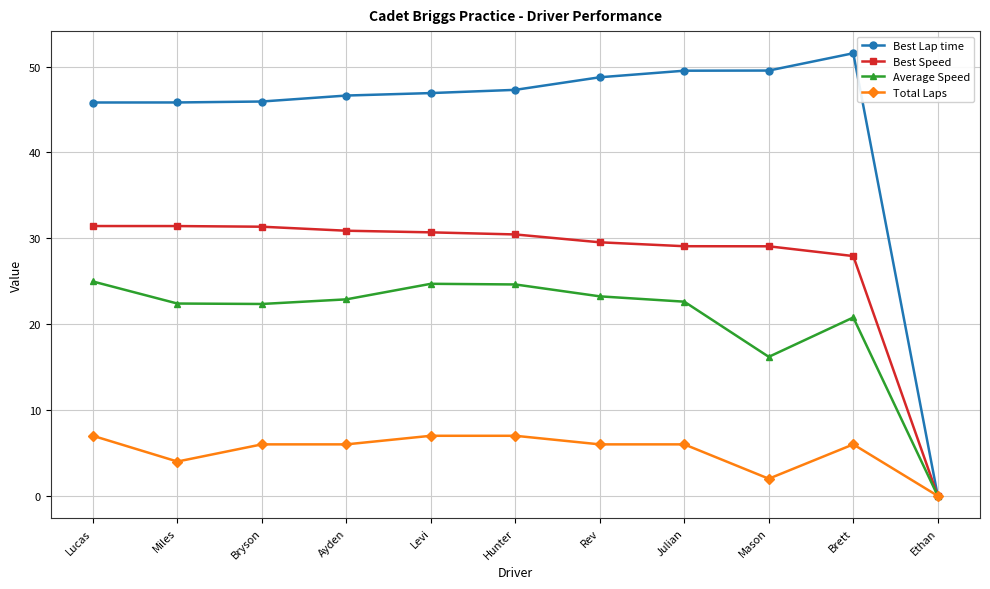

The value of Best Speed at Julian is 29.1. True or false?

True